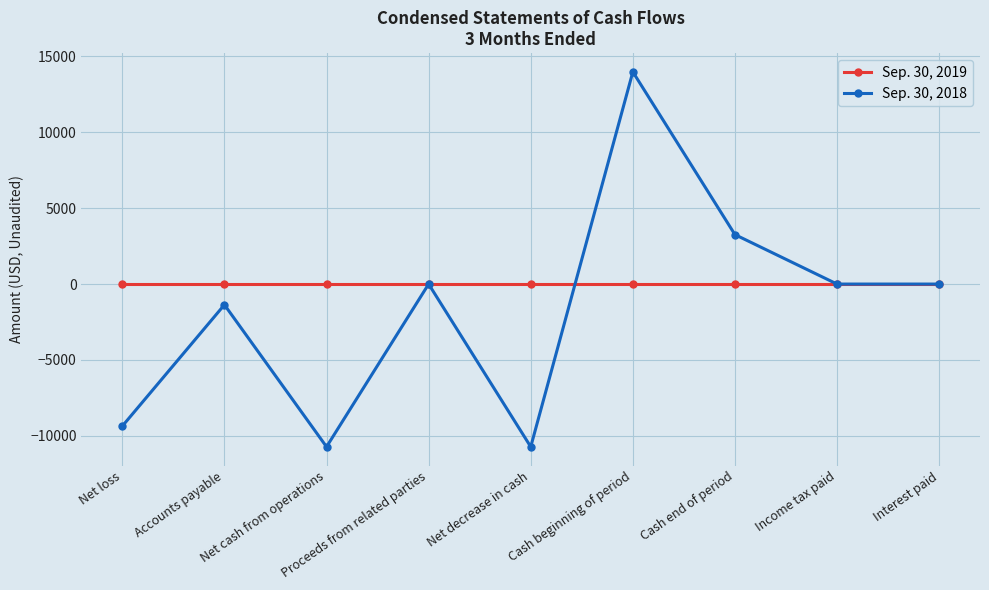

Which series has the widest spread of values?

Sep. 30, 2018